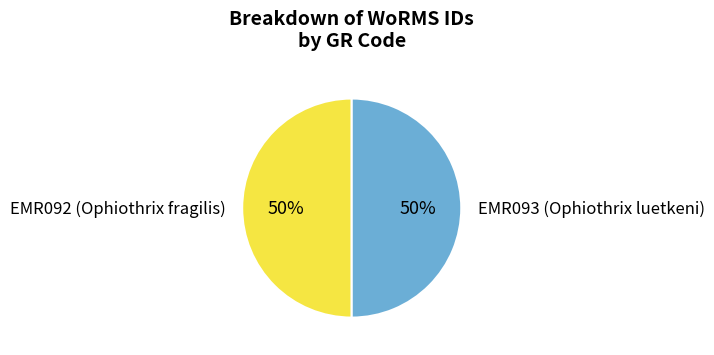

True or false: EMR092 (Ophiothrix fragilis) accounts for 58% of the total.

False